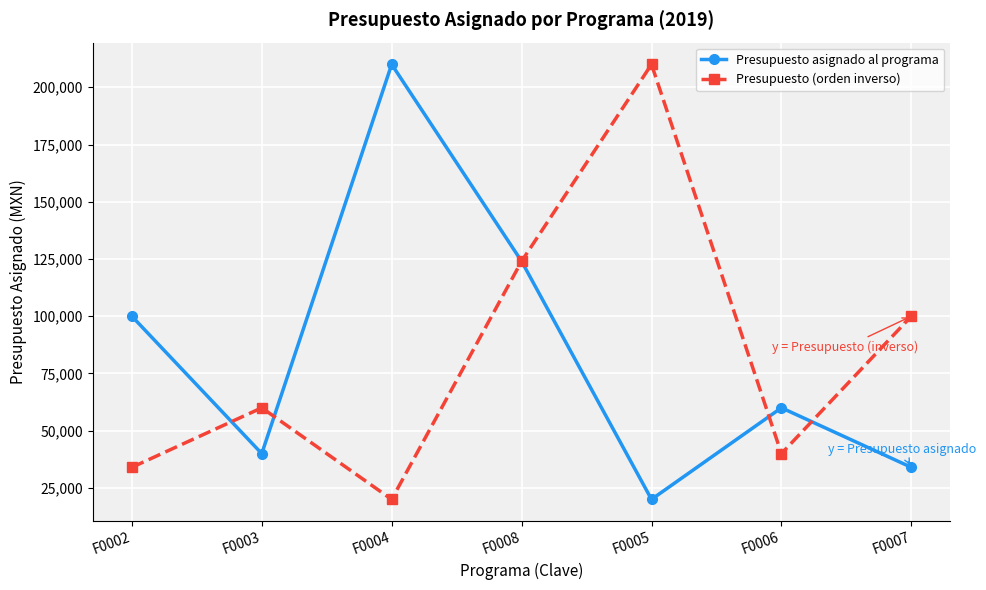

What is the maximum value shown in the chart?

210000